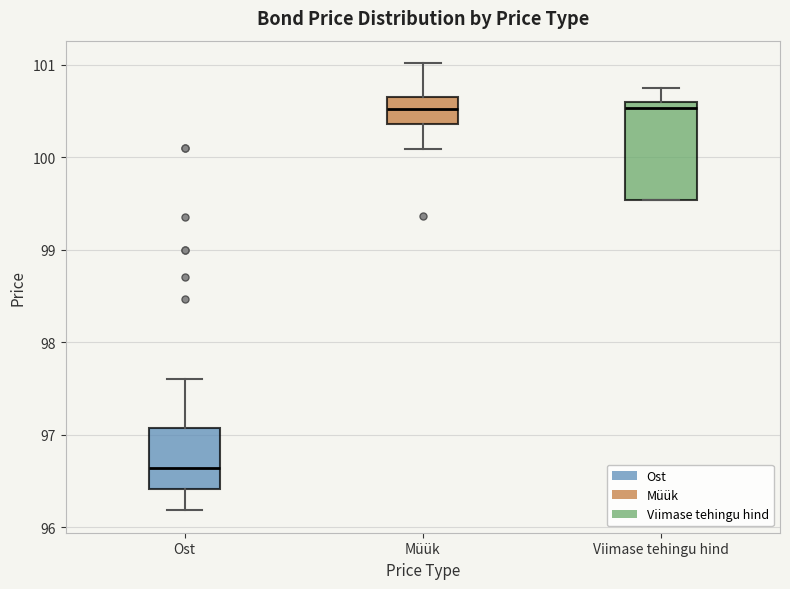

Which box is the tallest, from its lower edge to its upper edge?

Viimase tehingu hind